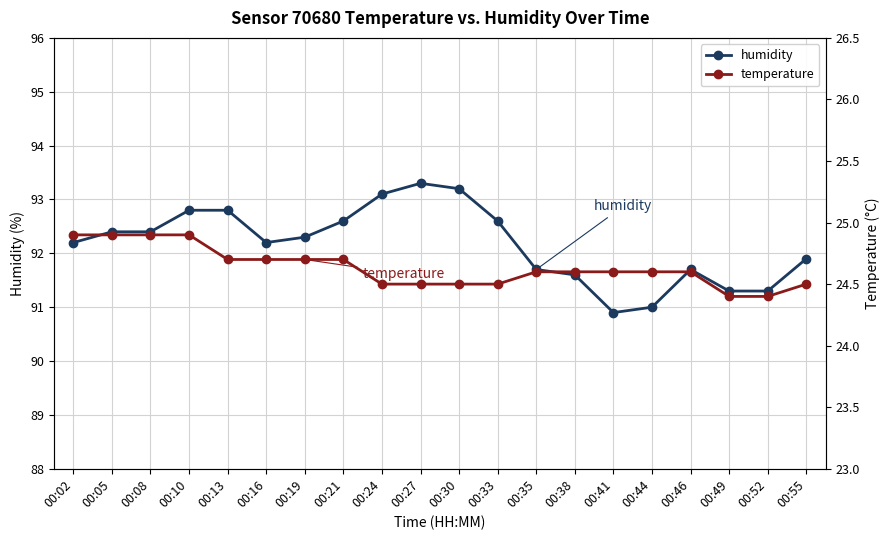

Reading right to left, what are all the values shown in this chart?

humidity: 91.9	91.3	91.3	91.7	91.0	90.9	91.6	91.7	92.6	93.2	93.3	93.1	92.6	92.3	92.2	92.8	92.8	92.4	92.4	92.2
temperature: 24.5	24.4	24.4	24.6	24.6	24.6	24.6	24.6	24.5	24.5	24.5	24.5	24.7	24.7	24.7	24.7	24.9	24.9	24.9	24.9